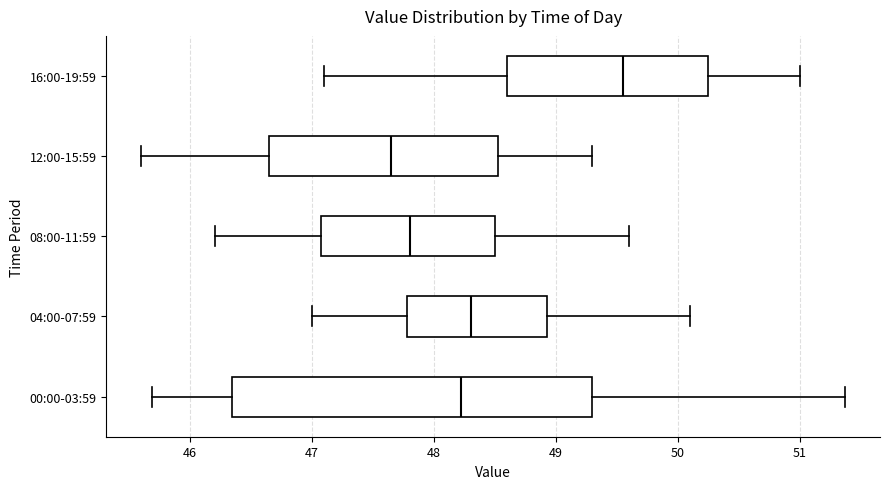

Reading bottom to top, transcribe this box plot: for each box, give where its median line is, the range the box spans, and where its two whiskers end, as read against the x-axis. The values are not printed on the chart, so give them approximately, as read against the axis.

00:00-03:59: median 48.2, box 46.3 to 49.3, whiskers 45.7 to 51.4
04:00-07:59: median 48.3, box 47.8 to 48.9, whiskers 47.0 to 50.1
08:00-11:59: median 47.8, box 47.1 to 48.5, whiskers 46.2 to 49.6
12:00-15:59: median 47.7, box 46.7 to 48.5, whiskers 45.6 to 49.3
16:00-19:59: median 49.6, box 48.6 to 50.3, whiskers 47.1 to 51.0